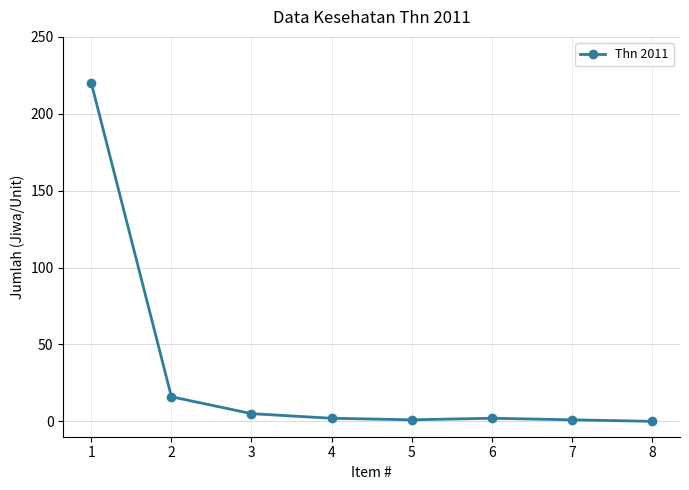

True or false: the data has more than 0 interior local peaks.

True